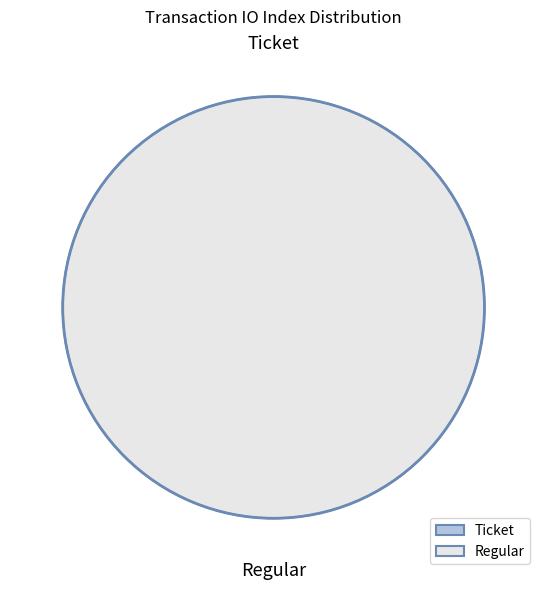

Count the number of slices in the pie.

2